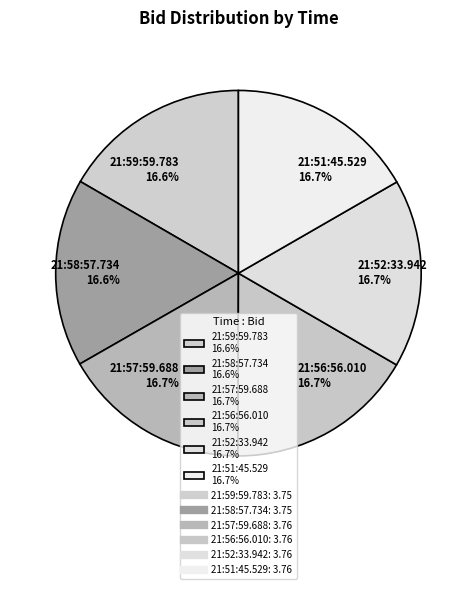

Approximately how many times larger is the value at 21:52:33.942 compared to 21:57:59.688?

1.0